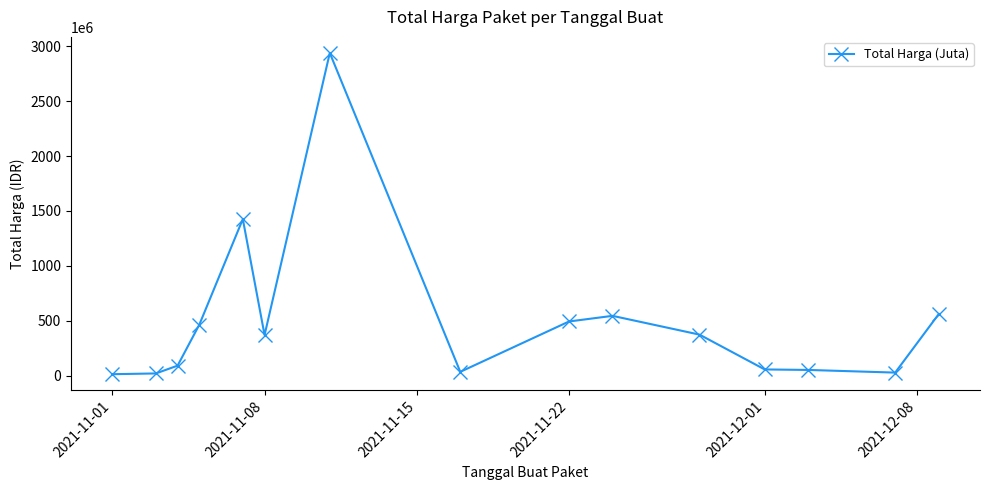

True or false: there are more than 1 points higher than both neighbors.

True